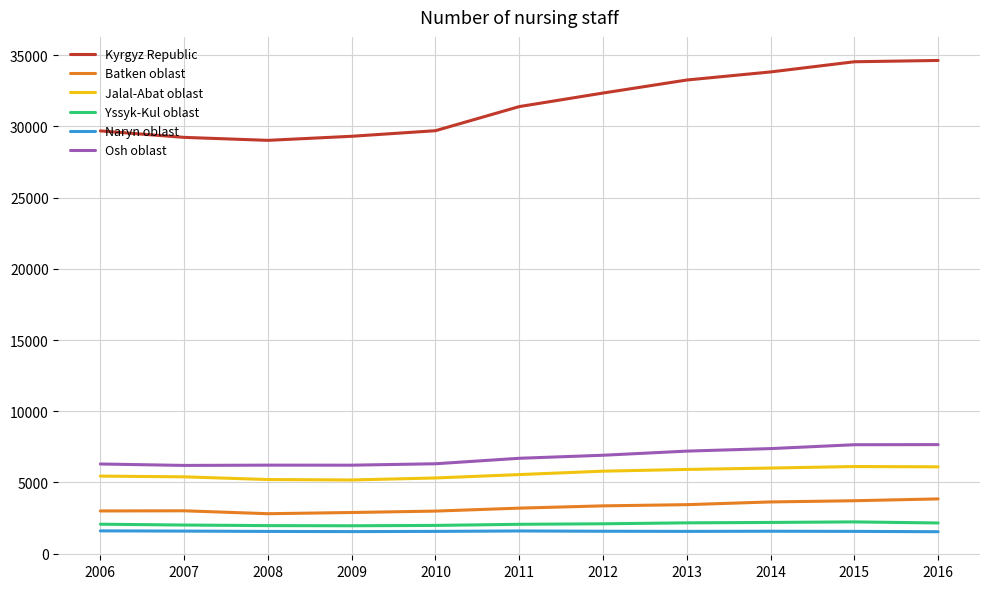

True or false: Kyrgyz Republic has a value of 43401 at 2013.

False